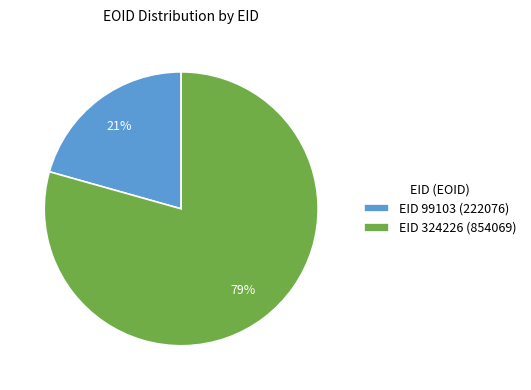

How many segments does this pie chart have?

2